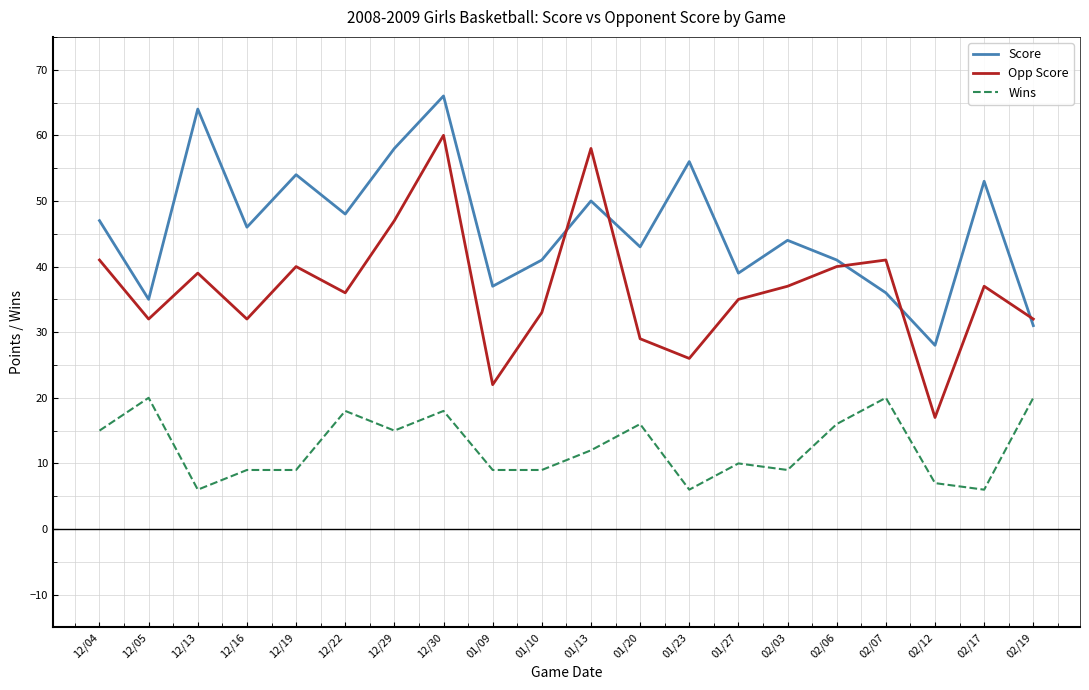

How many distinct data groups are displayed?

3